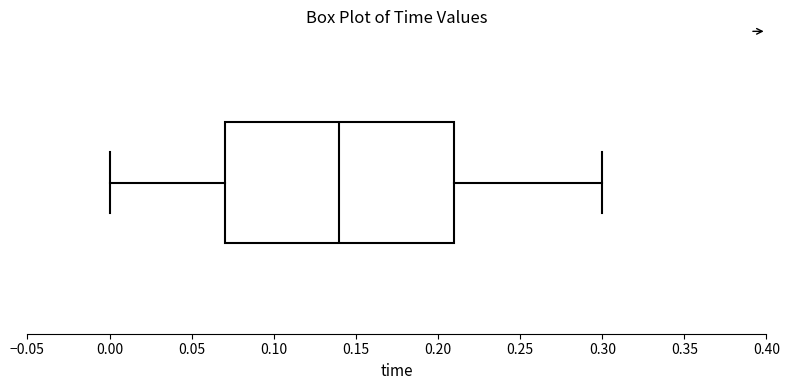

Read this box plot against the x-axis: the position of the median line, the range covered by the box, and the ends of both whiskers. The values are not printed on the chart, so give them approximately, as read against the axis.

median 0.14, box 0.07 to 0.21, whiskers 0.00 to 0.30